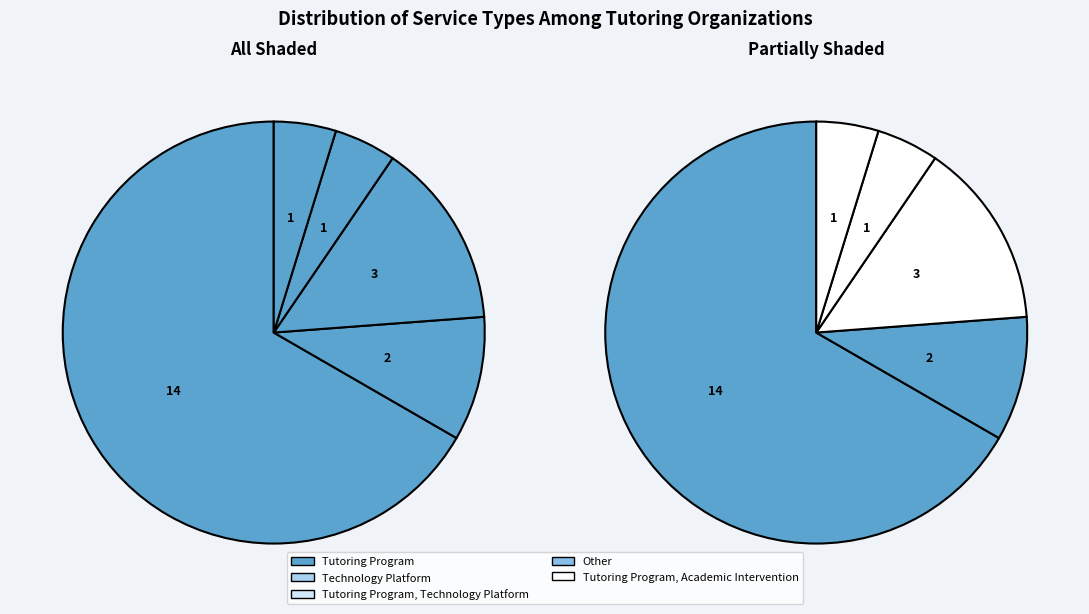

Between Tutoring Program, Academic Intervention and Technology Platform, which is larger?

Technology Platform